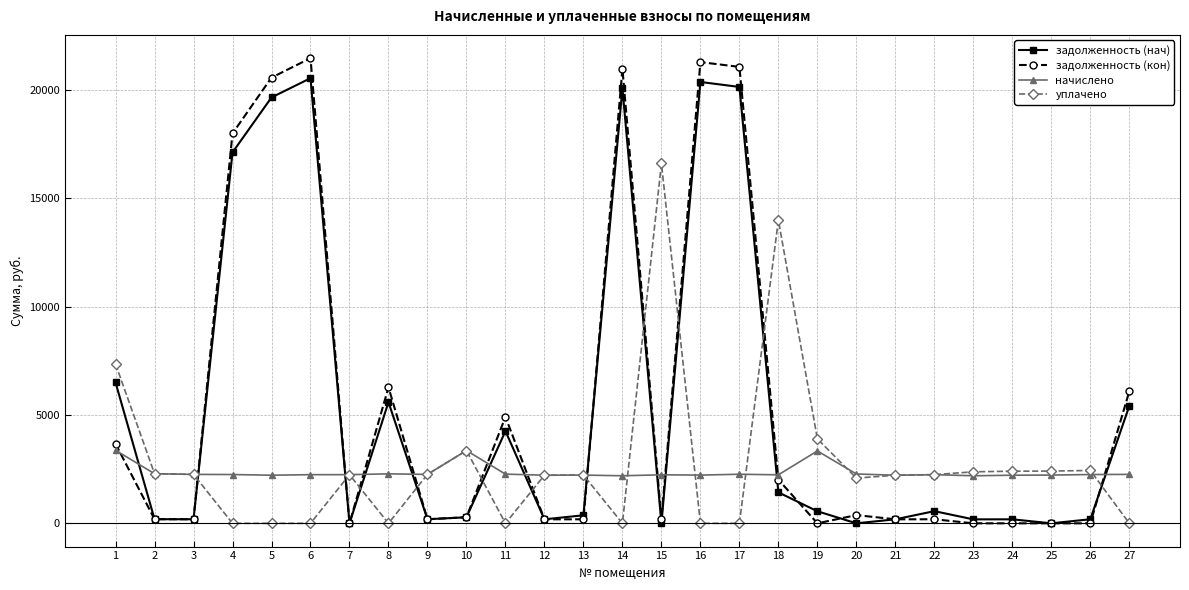

Is the value of задолженность (нач) at 12 greater than the value of начислено at 27?

No